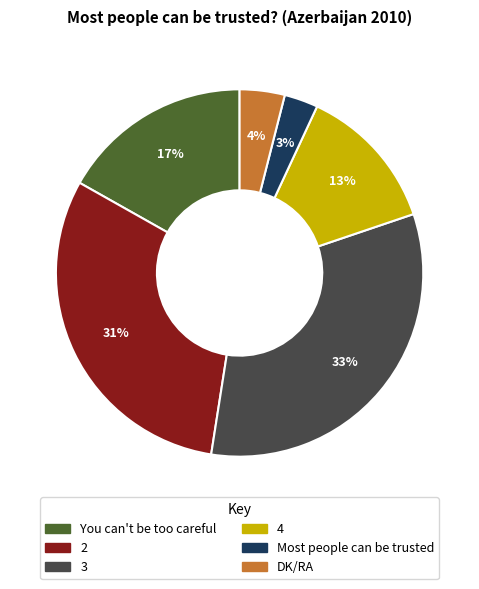

Is there a majority slice in this chart?

No